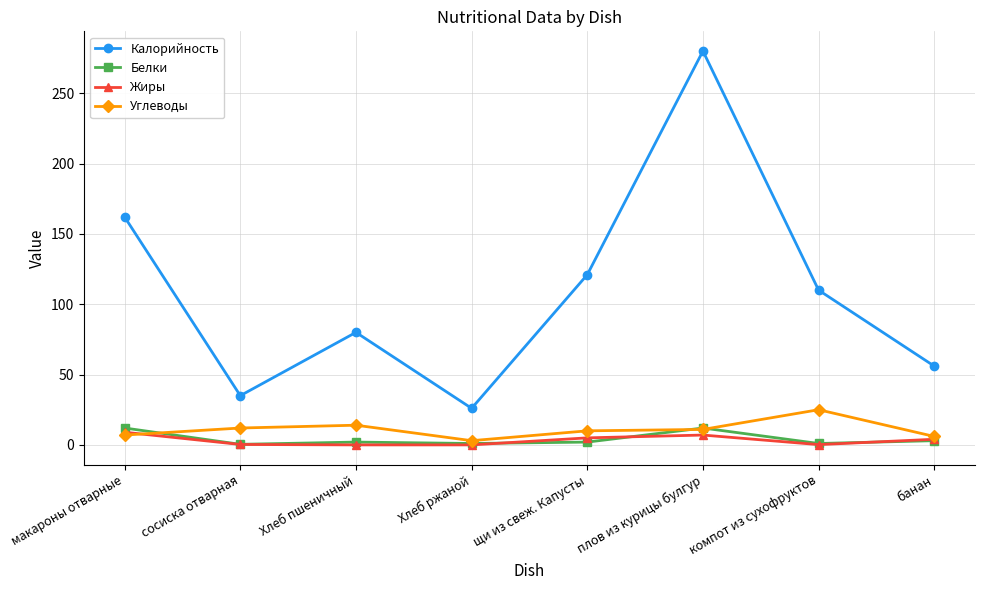

Which series changed the most between сосиска отварная and Хлеб пшеничный?

Калорийность